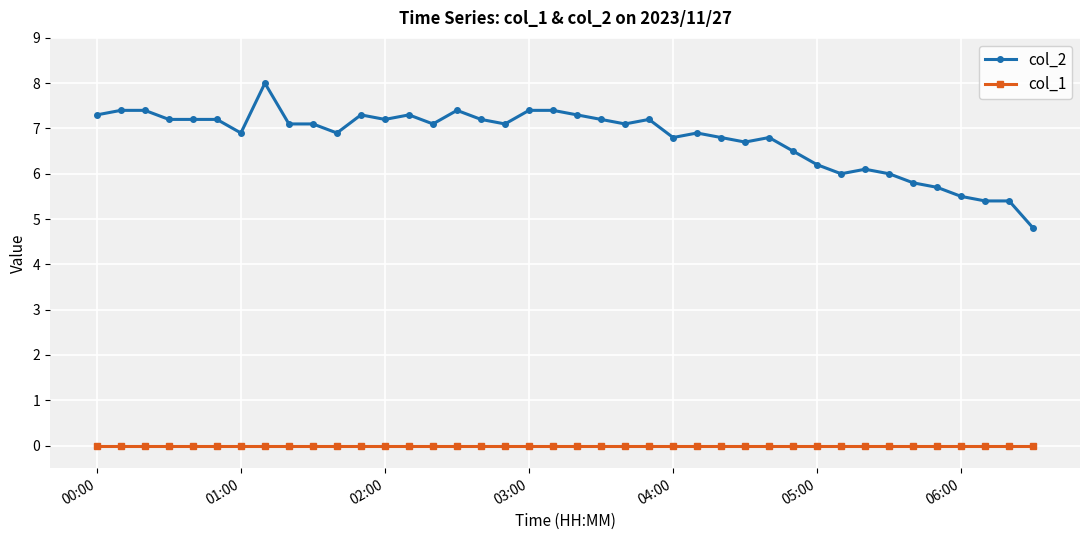

What is the difference between the maximum and minimum values in the col_2 series?

3.2